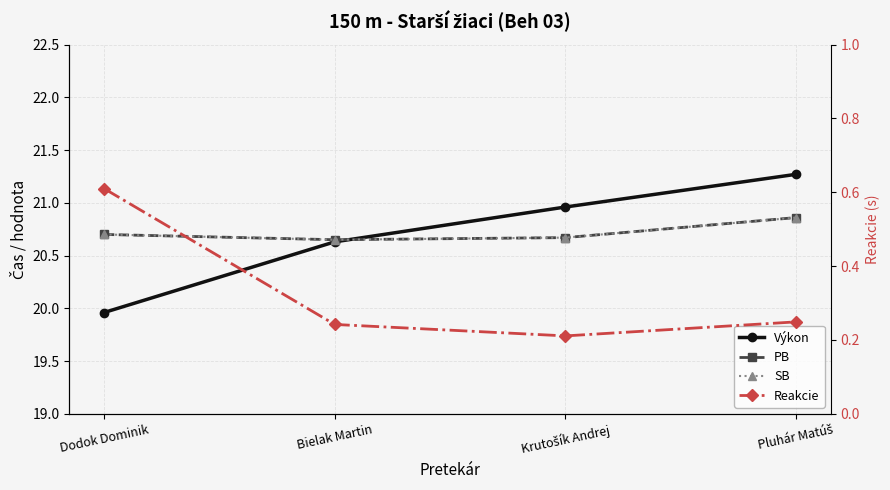

What is the difference between the maximum and second lowest values in the SB series?

0.2